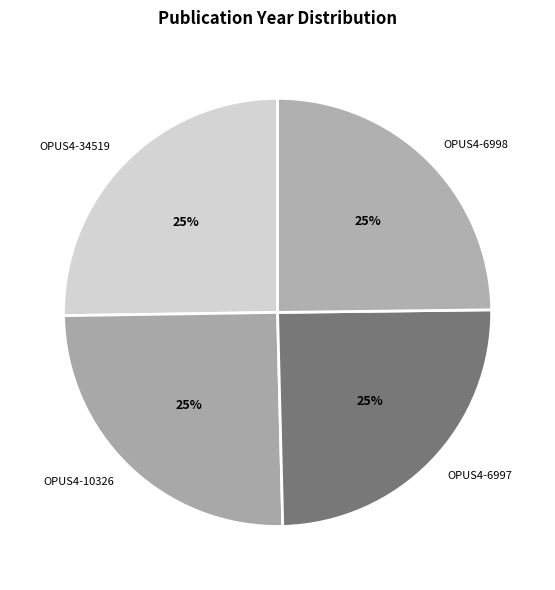

Approximately how many times larger is the value at OPUS4-6997 compared to OPUS4-10326?

1.0